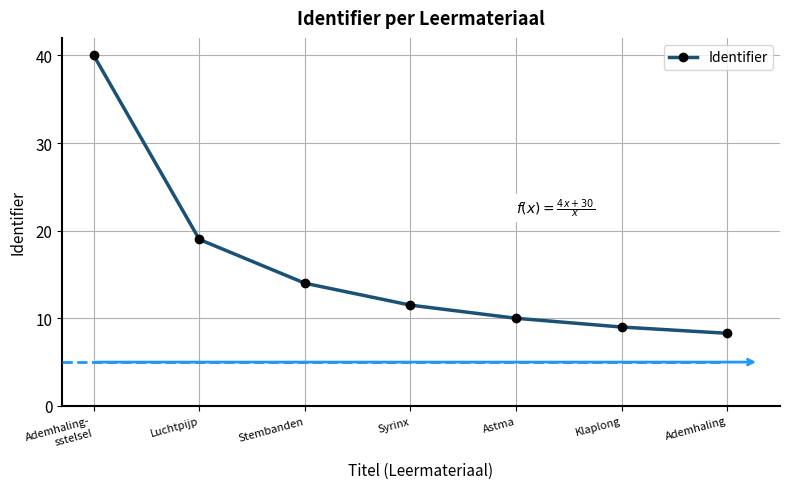

What is the difference between the maximum and second lowest values?

31.0